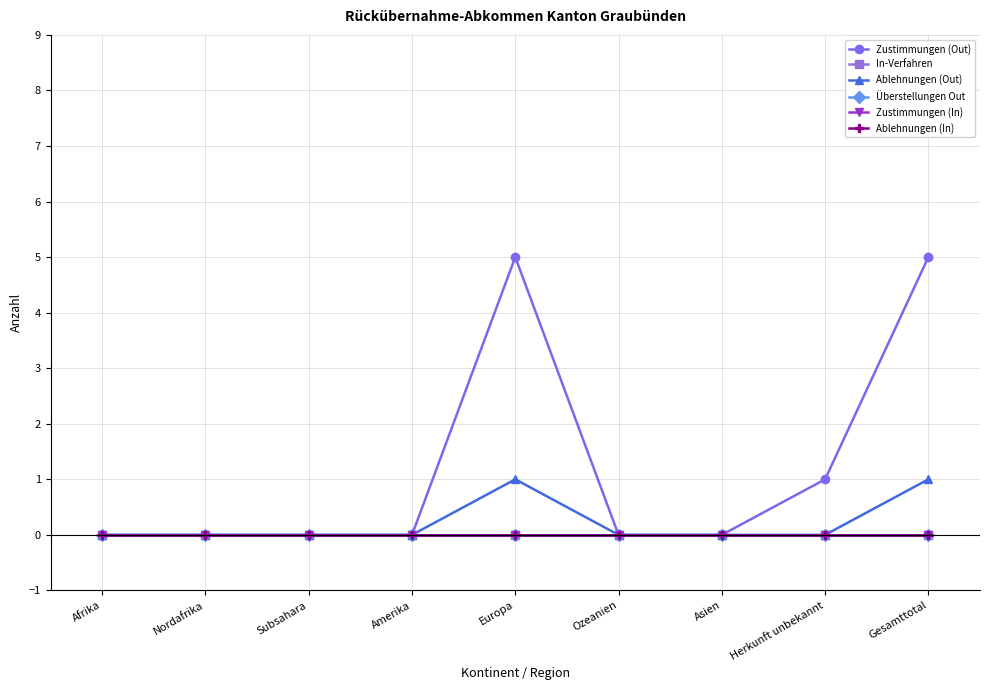

Between Ozeanien and Subsahara, which is larger?

Ozeanien